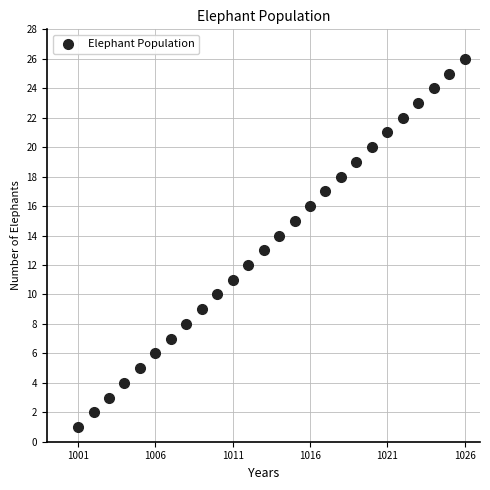

What is the range of Y values (max minus min)?

25